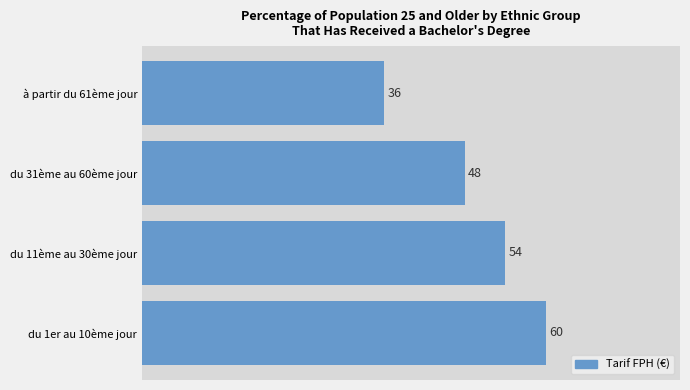

Reading bottom to top, list all the values displayed in this chart.

du 1er au 10ème jour=60	du 11ème au 30ème jour=54	du 31ème au 60ème jour=48	à partir du 61ème jour=36